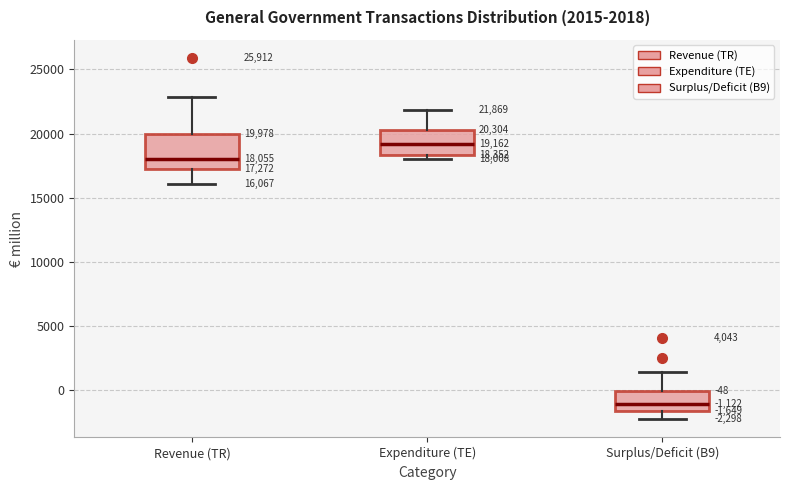

Which box is the tallest, from its lower edge to its upper edge?

Revenue (TR)